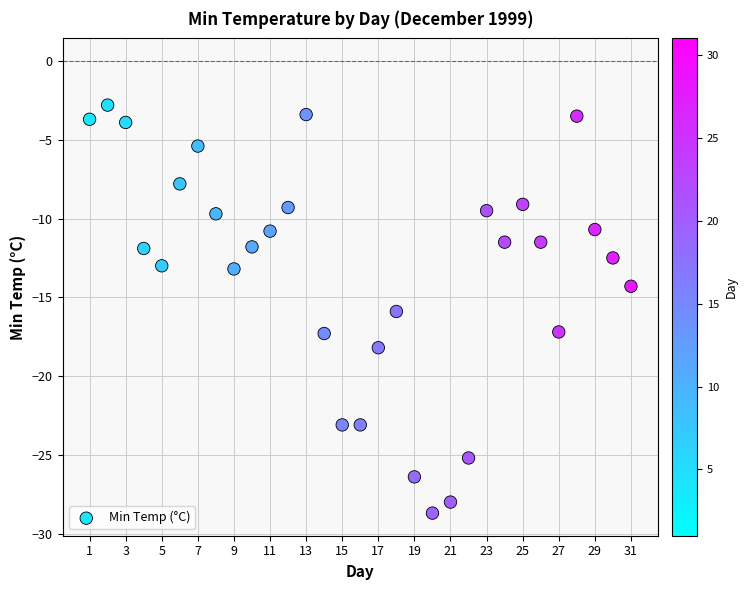

What is the range of X values (max minus min)?

30.0